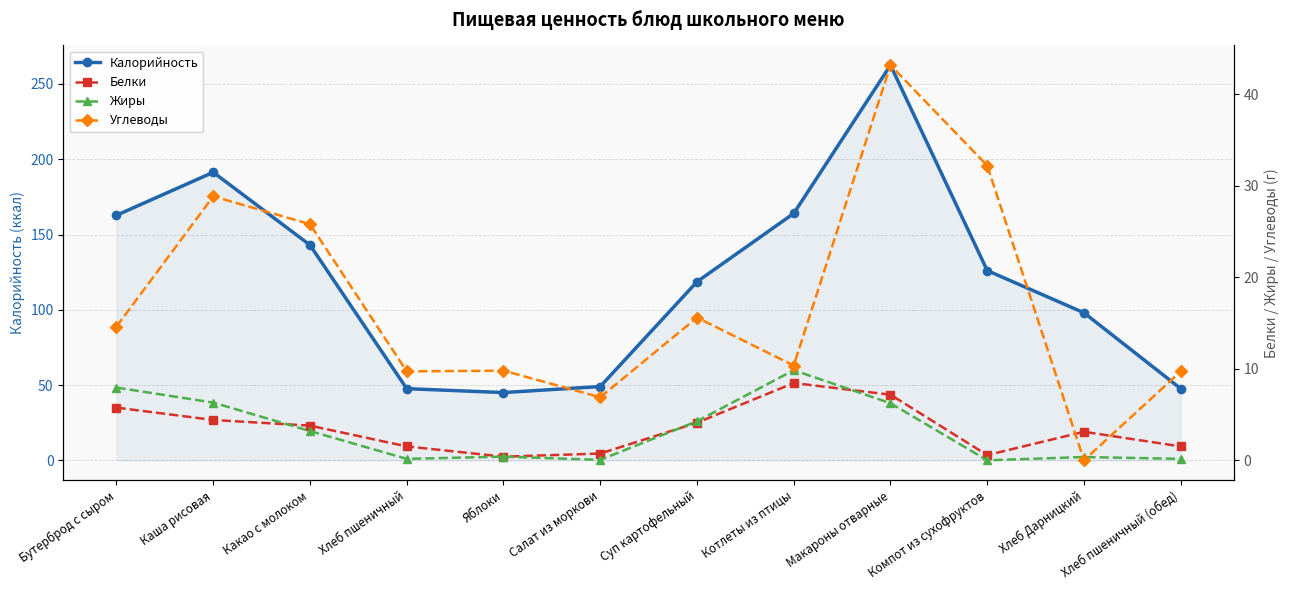

How many interior local peaks does the Жиры series have?

3